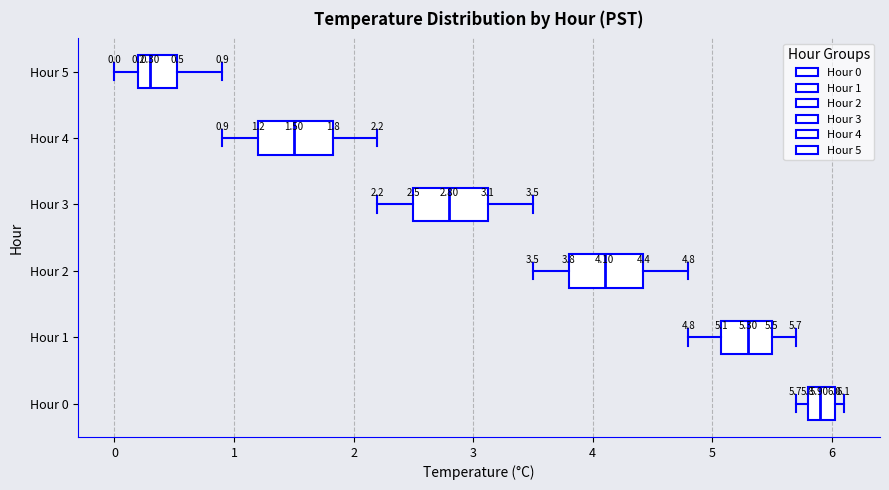

Which box's median line is the furthest to the left?

Hour 5